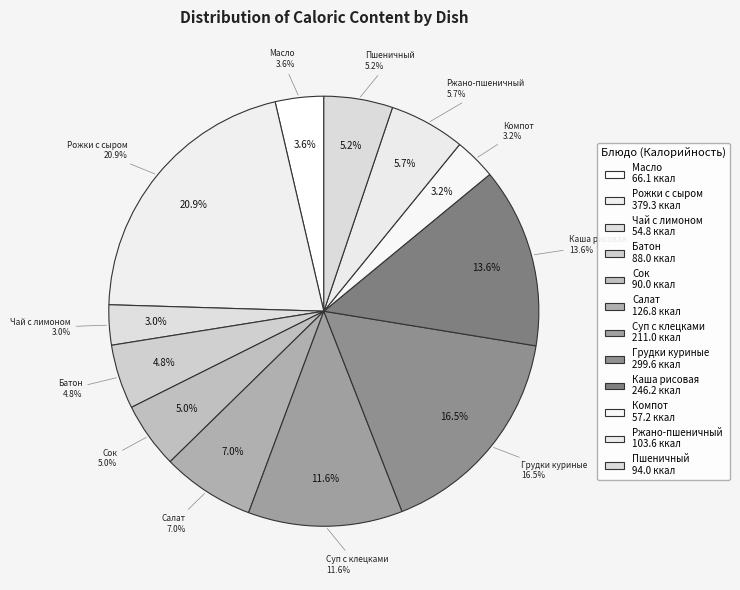

Does Компот ассорти account for over 50% of the chart?

No